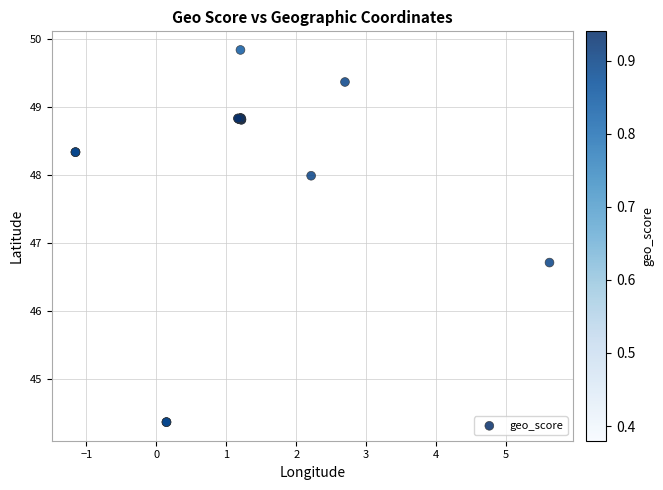

What Y value in the scatter plot is closest to 47?

46.7